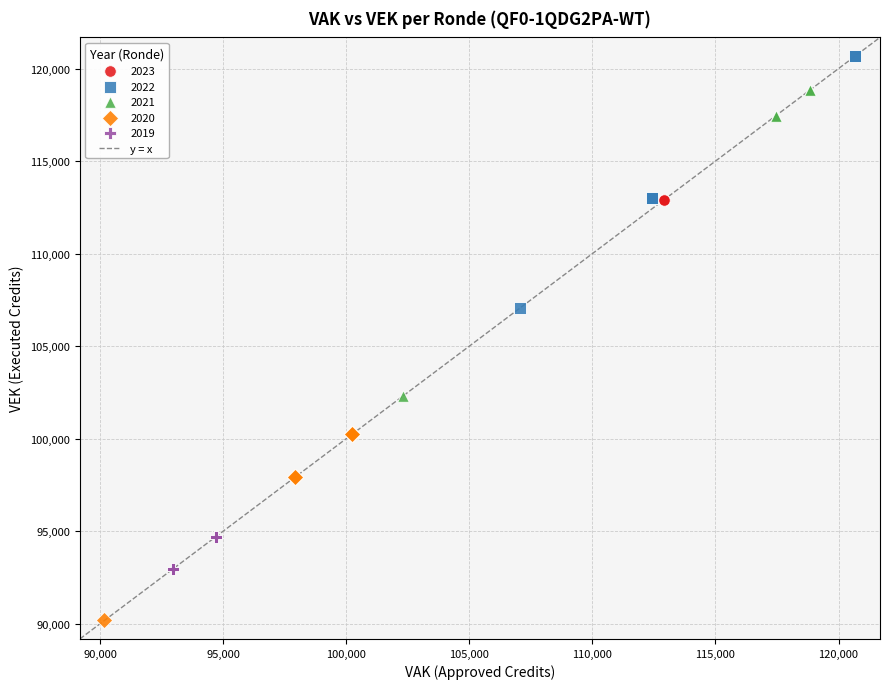

Which series reaches the minimum Y coordinate?

2020